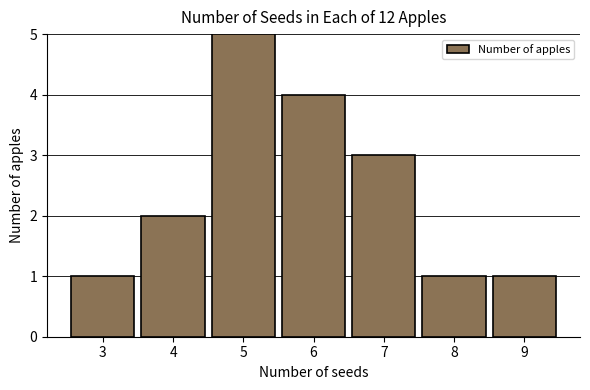

Reading right to left, what are all the values shown in this chart?

1	1	3	4	5	2	1